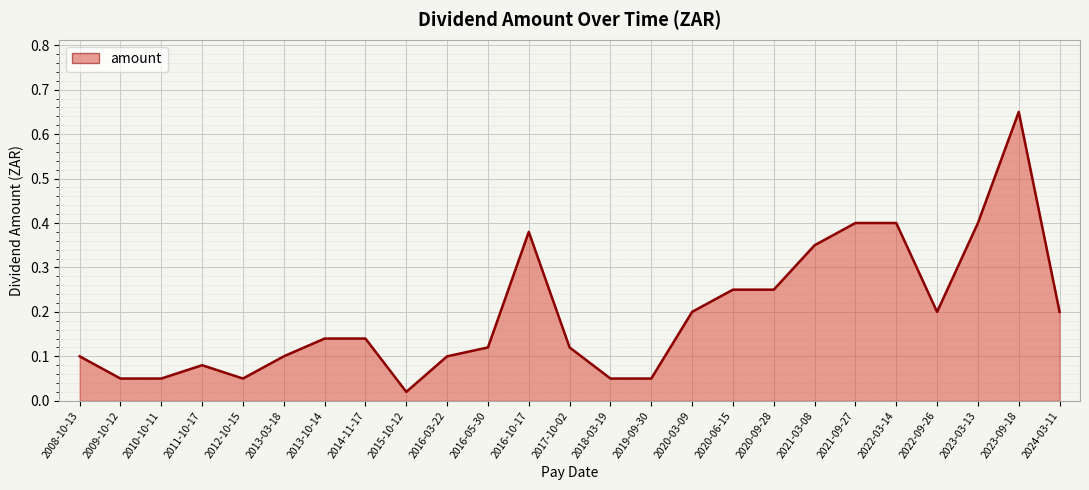

What is the difference between the maximum and minimum values?

0.6